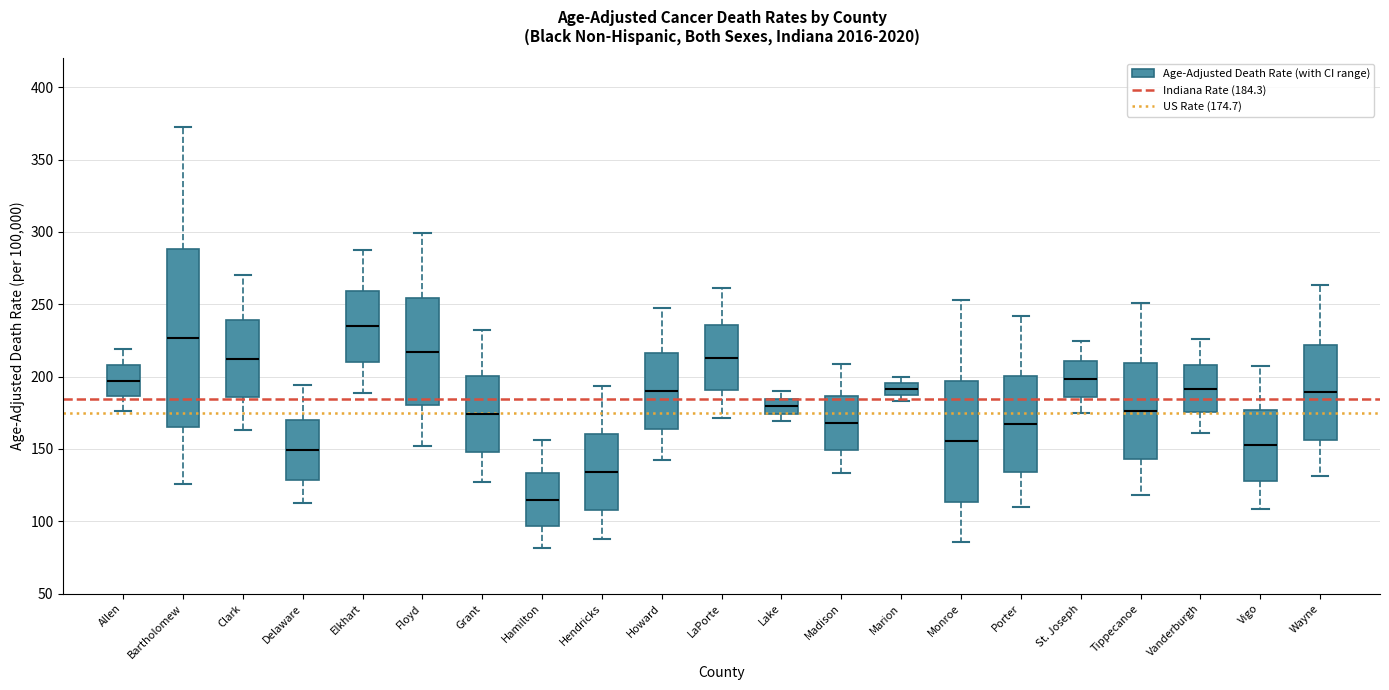

Reading left to right, read every box against the y-axis: the position of its median line, the range the box covers, and the ends of its whiskers. The values are not printed on the chart, so give them approximately, as read against the axis.

Allen: median 195, box 185 to 210, whiskers 175 to 220
Bartholomew: median 225, box 165 to 290, whiskers 125 to 370
Clark: median 210, box 185 to 240, whiskers 165 to 270
Delaware: median 150, box 130 to 170, whiskers 110 to 195
Elkhart: median 235, box 210 to 260, whiskers 190 to 290
Floyd: median 215, box 180 to 255, whiskers 150 to 300
Grant: median 175, box 150 to 200, whiskers 125 to 235
Hamilton: median 115, box 95 to 135, whiskers 80 to 155
Hendricks: median 135, box 110 to 160, whiskers 90 to 195
Howard: median 190, box 165 to 215, whiskers 140 to 250
LaPorte: median 215, box 190 to 235, whiskers 170 to 260
Lake: median 180, box 175 to 185, whiskers 170 to 190
Madison: median 170, box 150 to 185, whiskers 135 to 210
Marion: median 190, box 185 to 195, whiskers 185 (just below the box's lower edge) to 200
Monroe: median 155, box 115 to 195, whiskers 85 to 255
Porter: median 165, box 135 to 200, whiskers 110 to 240
St. Joseph: median 200, box 185 to 210, whiskers 175 to 225
Tippecanoe: median 175, box 145 to 210, whiskers 120 to 250
Vanderburgh: median 190, box 175 to 210, whiskers 160 to 225
Vigo: median 155, box 130 to 175, whiskers 110 to 205
Wayne: median 190, box 155 to 220, whiskers 130 to 265